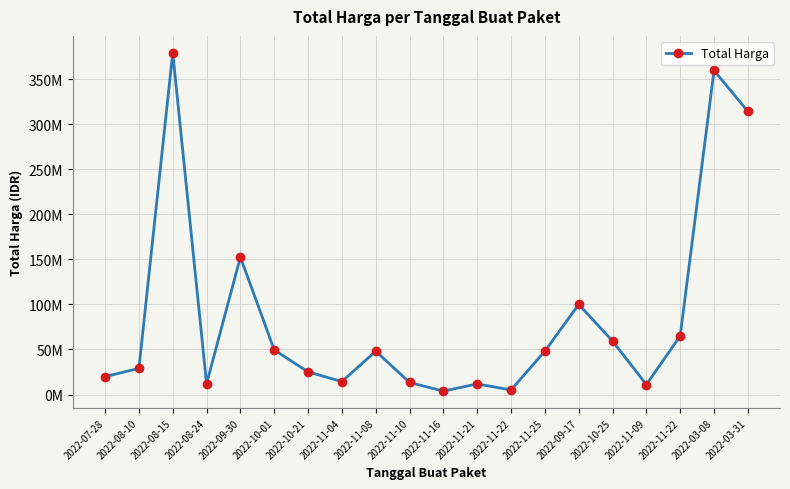

Read the value at 2022-11-25.

48140000